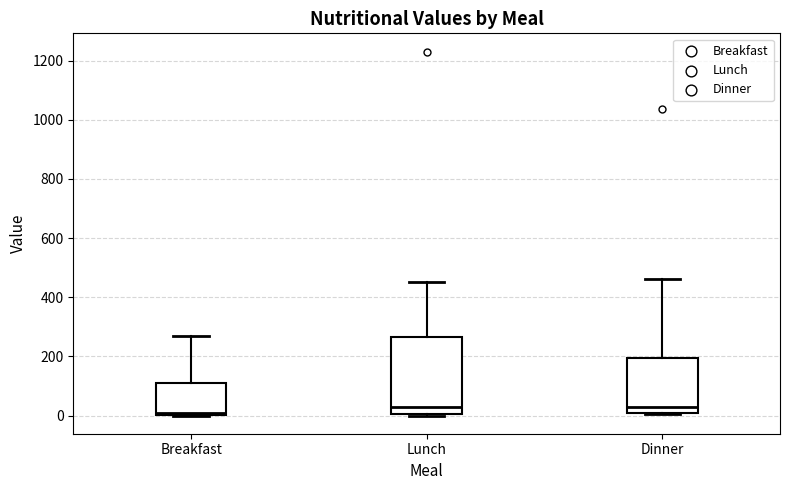

Comparing the boxes themselves (not the whiskers), which one is the tallest?

Lunch